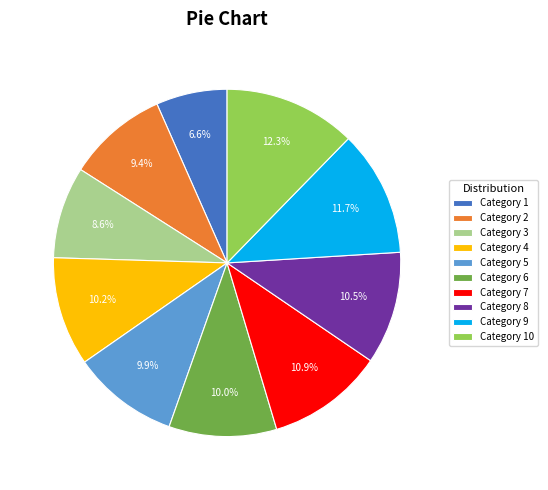

Does any single category account for the majority?

No